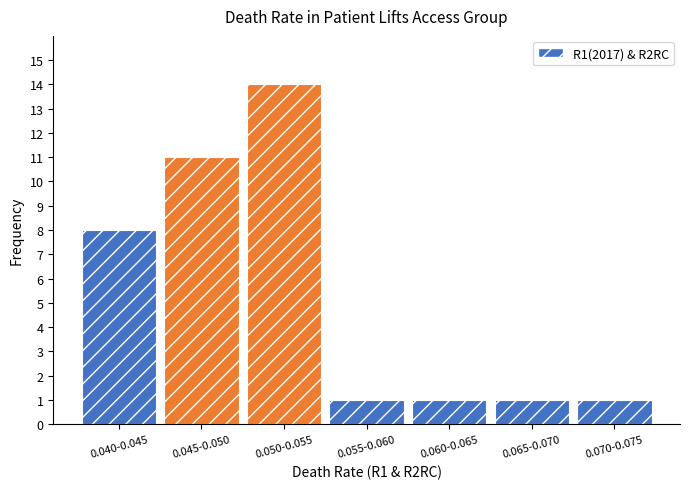

Reading left to right, what are all the values shown in this chart?

8	11	14	1	1	1	1